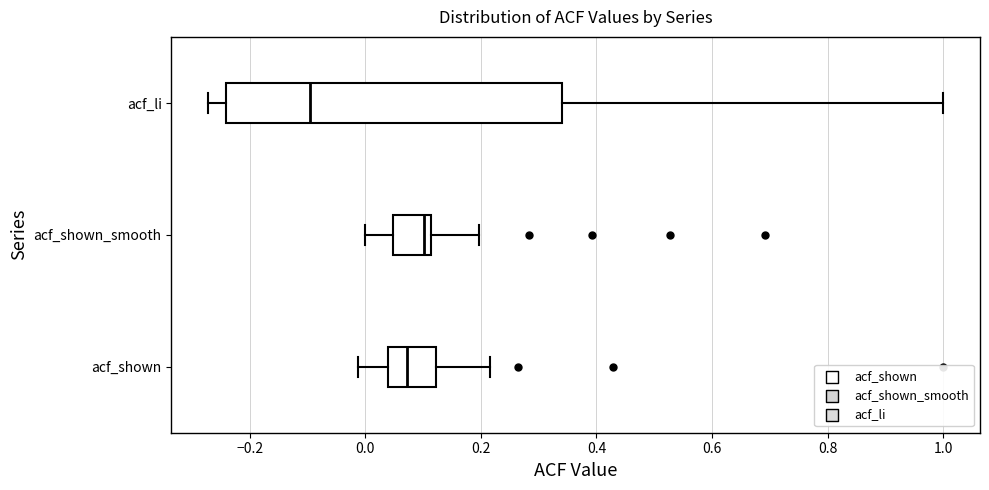

Reading bottom to top, read every box against the x-axis: the position of its median line, the range the box covers, and the ends of its whiskers. The values are not printed on the chart, so give them approximately, as read against the axis.

acf_shown: median 0.08, box 0.04 to 0.12, whiskers -0.02 to 0.22
acf_shown_smooth: median 0.10, box 0.04 to 0.12, whiskers 0.00 to 0.20
acf_li: median -0.10, box -0.24 to 0.34, whiskers -0.28 to 1.00